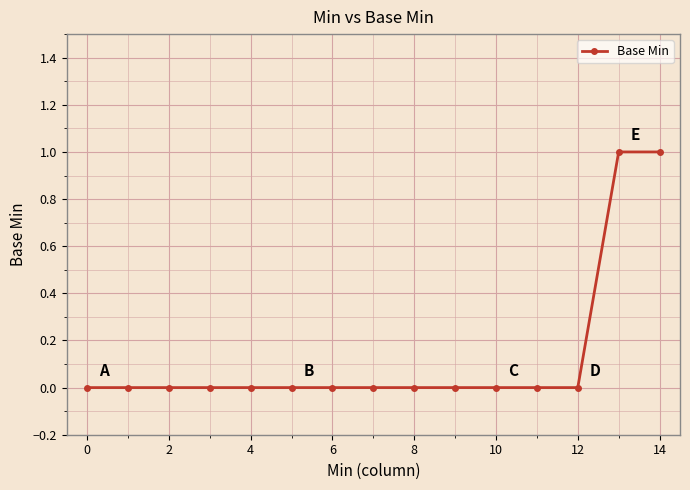

Reading left to right, what are all the values shown in this chart?

0	0	0	0	0	0	0	0	0	0	0	0	0	1	1